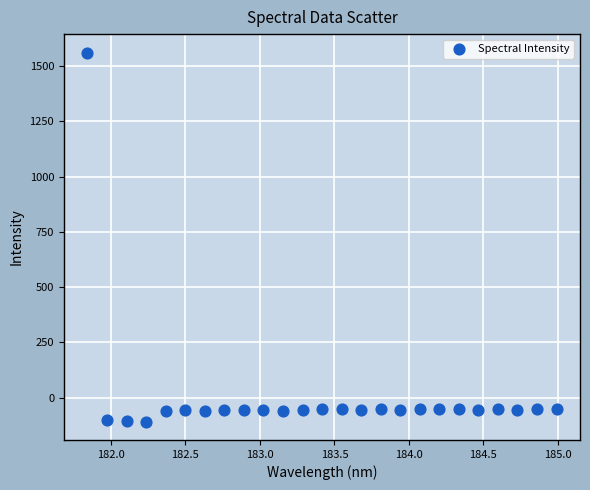

What is the range of X values (max minus min)?

3.1